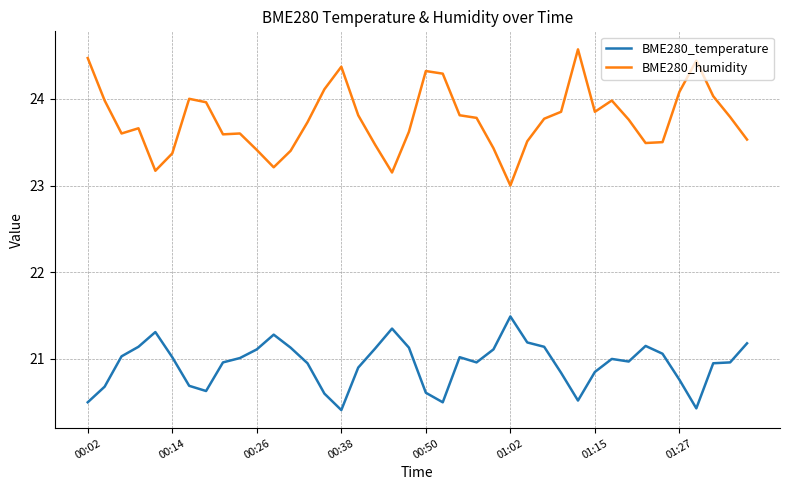

In BME280_humidity, how many points are higher than both neighbors (excluding endpoints)?

8